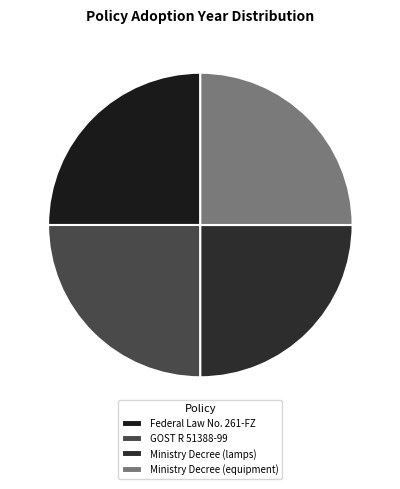

Rank the categories by value from highest to lowest.

Ministry Decree (equipment), Federal Law No. 261-FZ, Ministry Decree (lamps), GOST R 51388-99